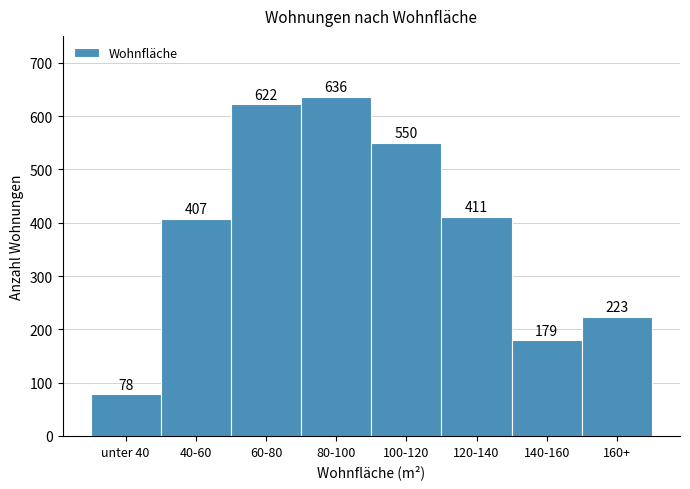

Reading left to right, list all the values displayed in this chart.

78	407	622	636	550	411	179	223